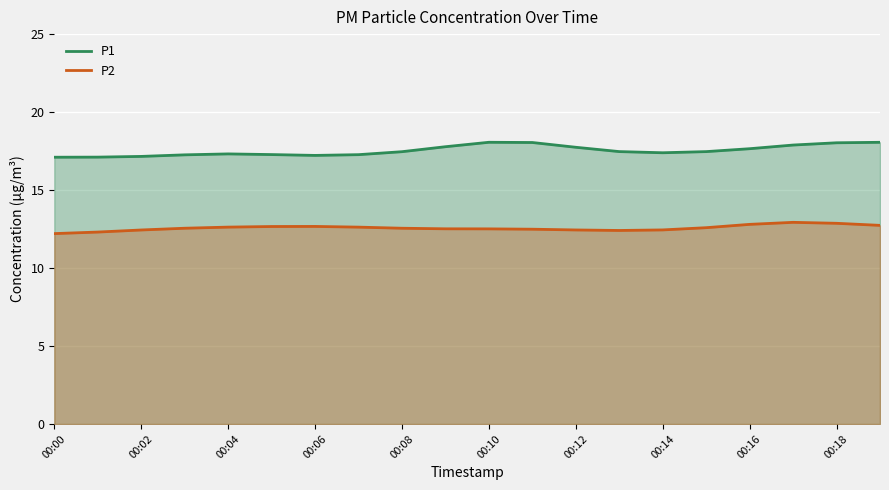

What is the value of the P1 point at the 6th from the left?

17.3